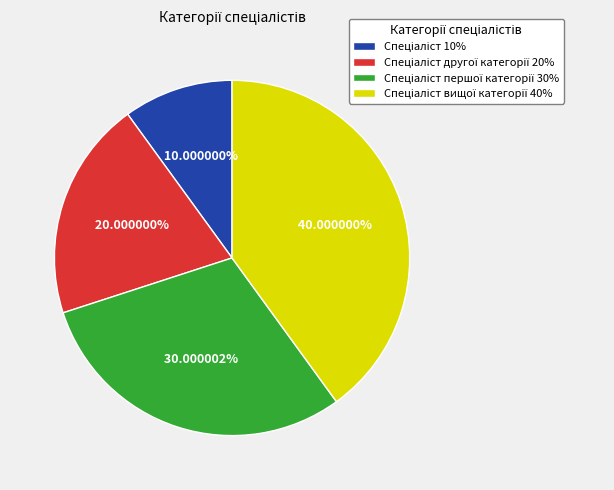

Is there any slice that represents more than half of the pie?

No